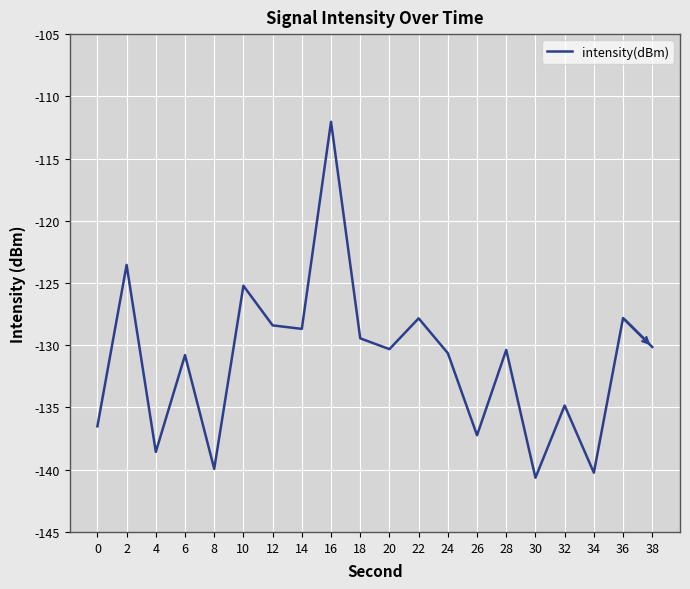

Count the number of categories in the chart.

20